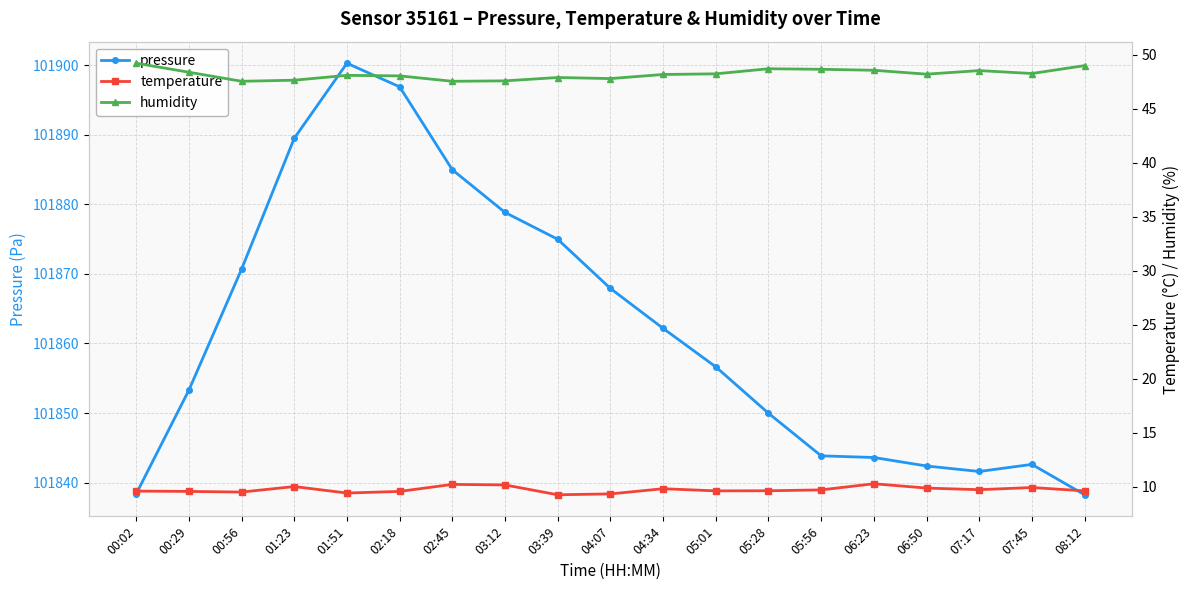

What is the sum of the humidity values at 01:23 and 07:17?

96.2